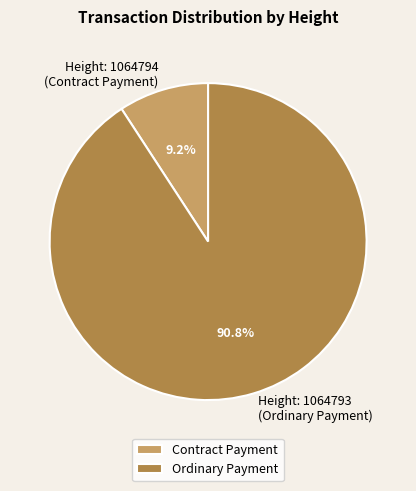

Does any single category account for the majority?

Yes